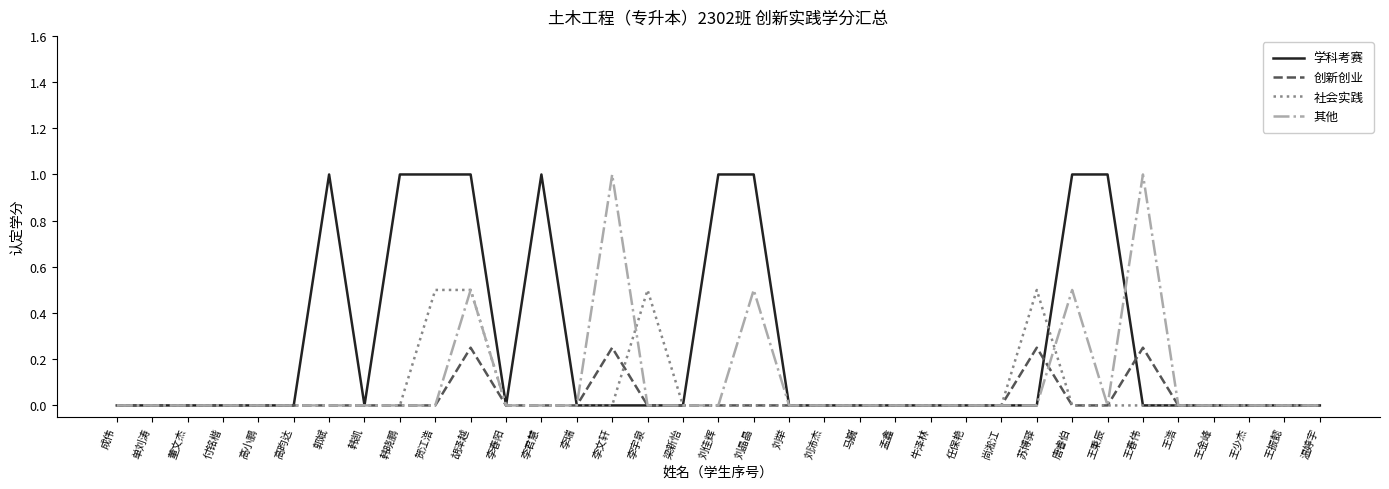

What position from the right is 高小鹏?

31